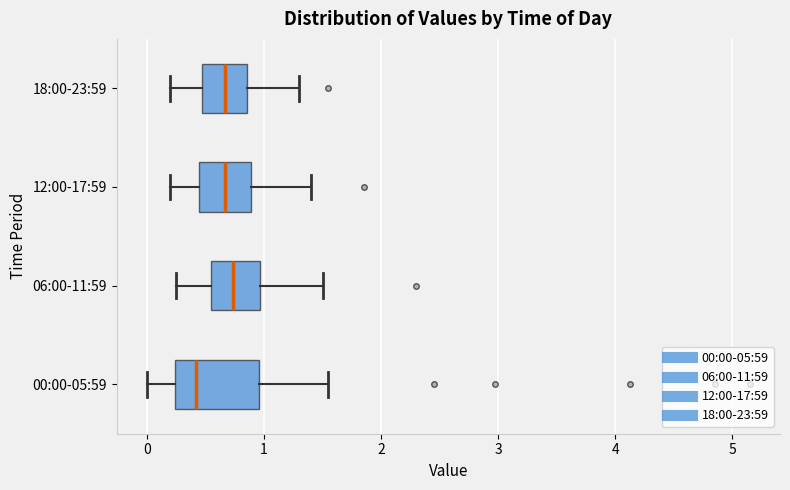

Where does the left whisker of the box for 18:00-23:59 end on the x-axis? The values are not printed on the chart, so give them approximately, as read against the axis.

0.2